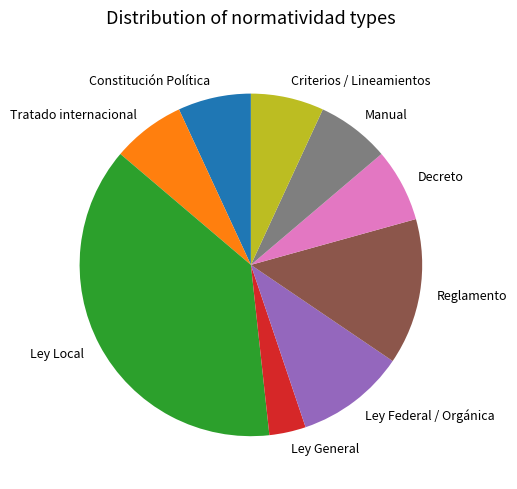

How many slices are in this pie chart?

9